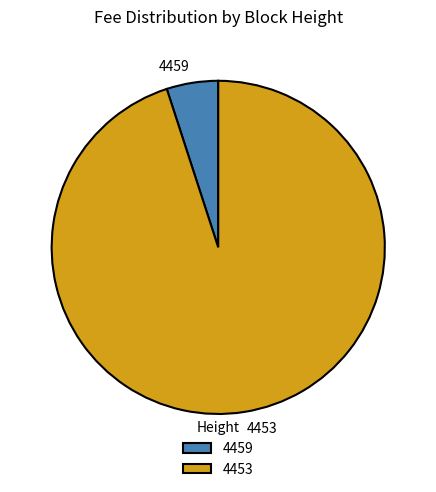

Combined, do 4453 and 4459 account for over 50%?

Yes